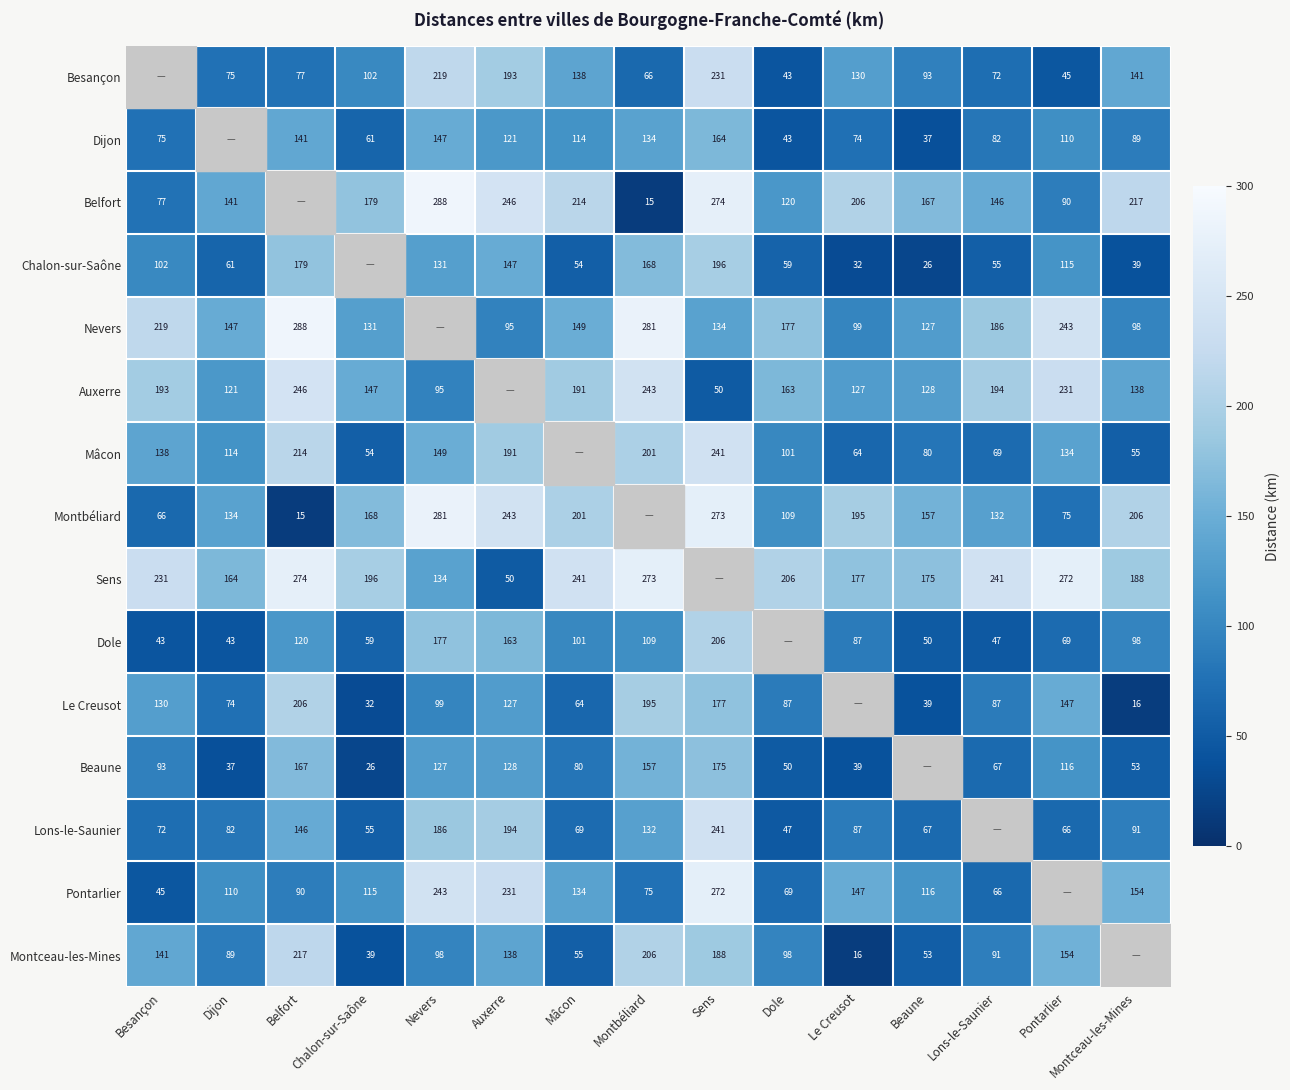

Between Mâcon and Montbéliard, which is larger?

Mâcon